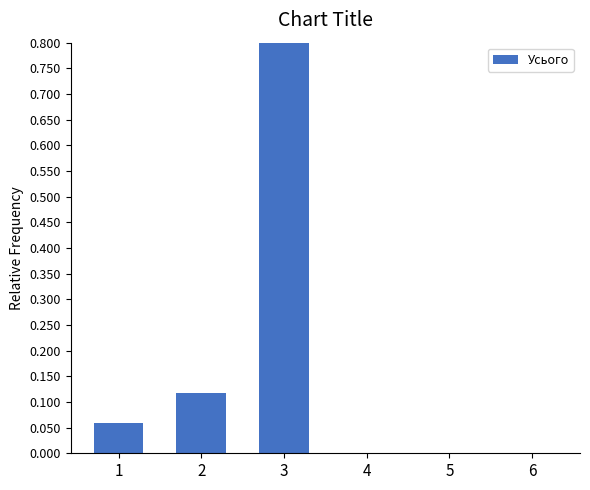

How many values are above zero?

3